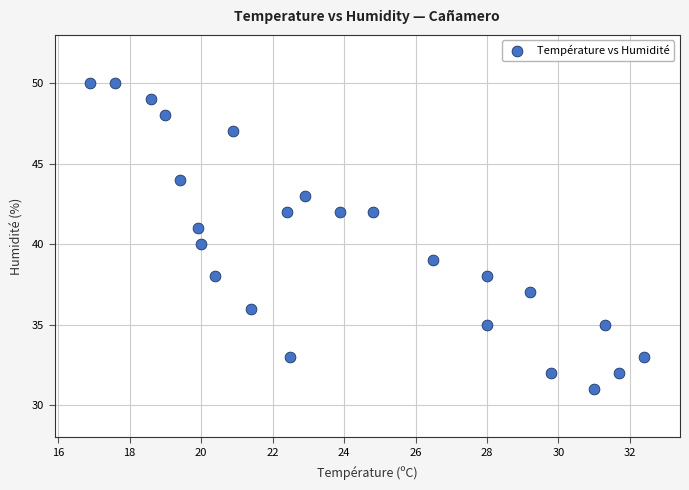

What is the range of Y values (max minus min)?

19